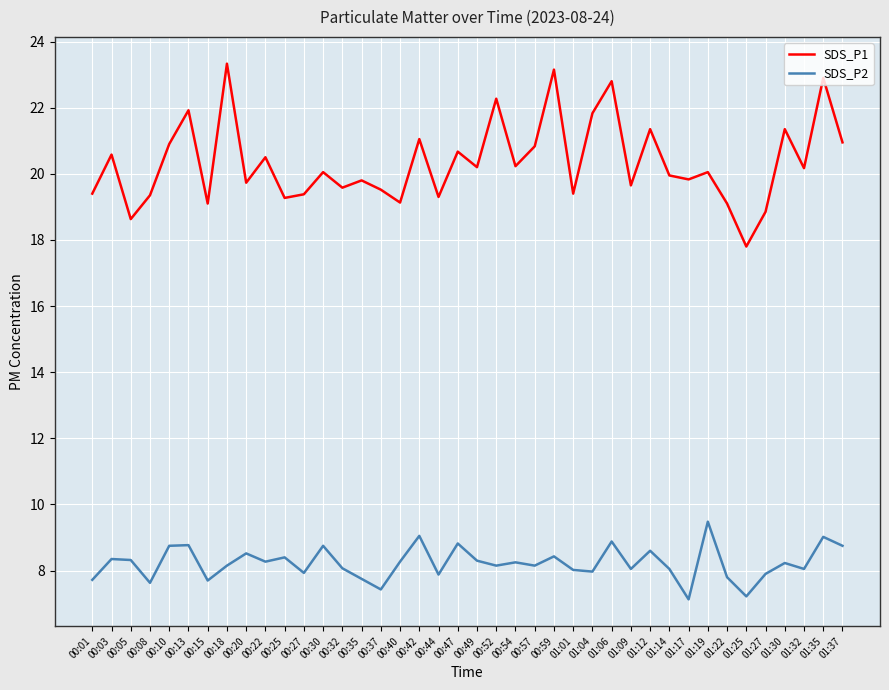

How many lines are shown in the chart?

2